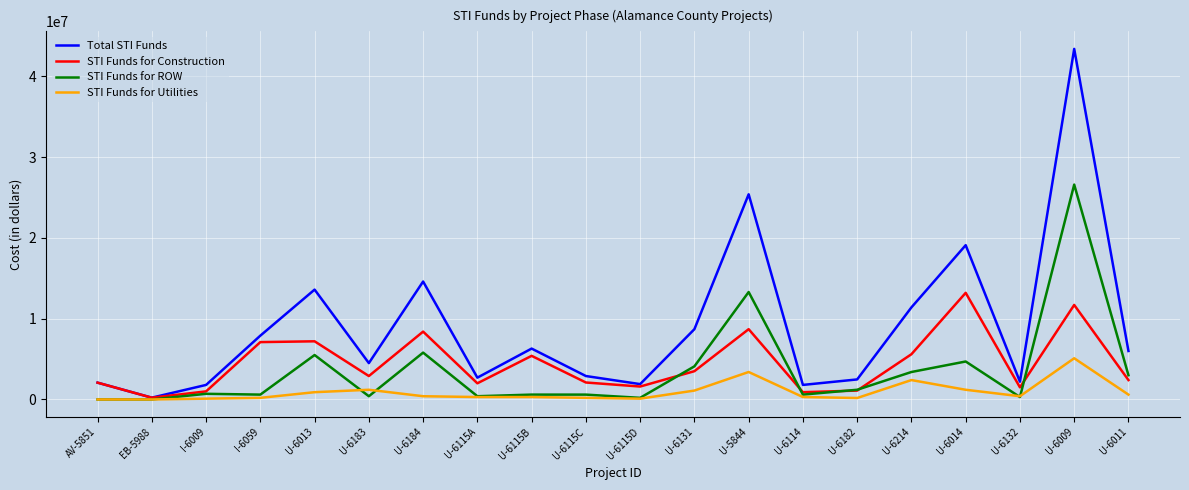

Which series has the largest range (max minus min)?

Total STI Funds